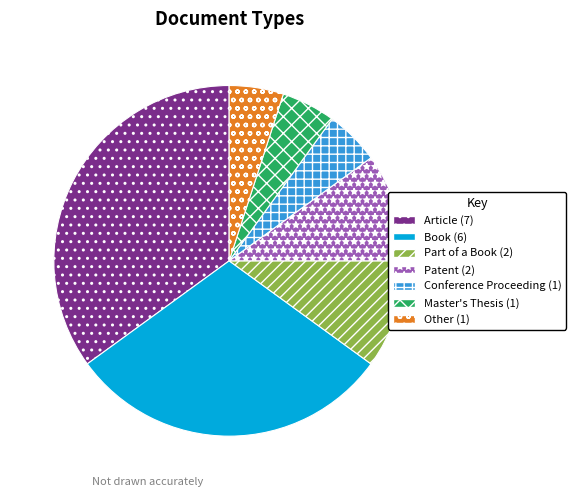

Does Other account for over 50% of the chart?

No